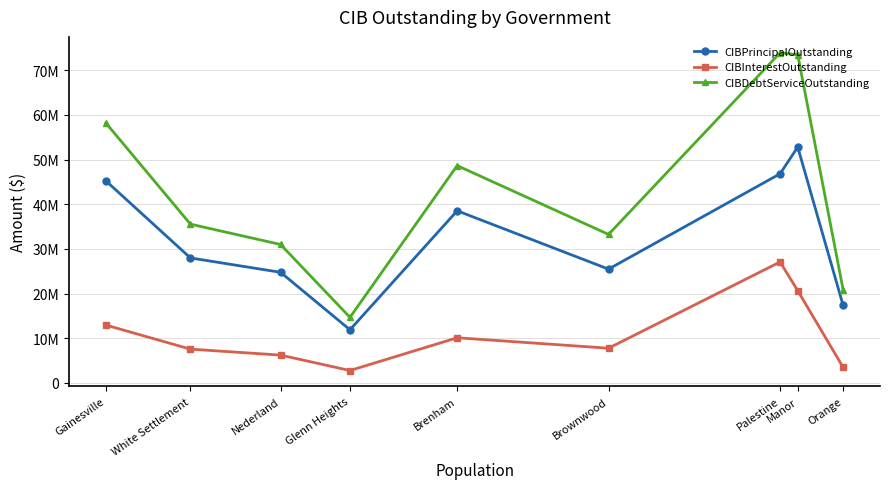

What is the lowest value of the CIBPrincipalOutstanding series?

11895000.0